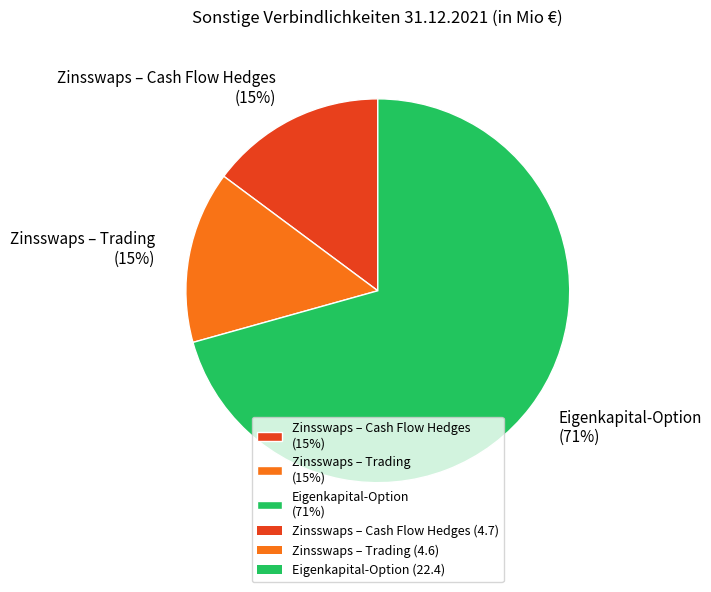

To the nearest percent, what portion does Zinsswaps – Cash Flow Hedges represent?

15%